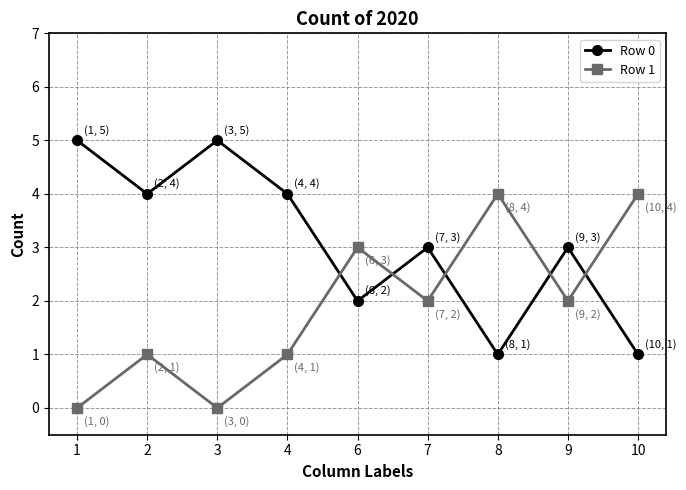

Is the value of Row 0 at 8 greater than the value of Row 1 at 8?

No